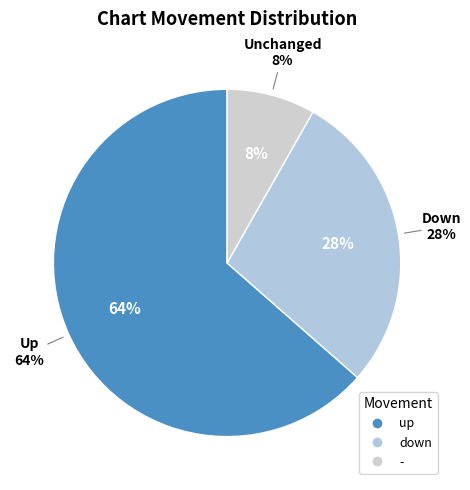

How many segments does this pie chart have?

3